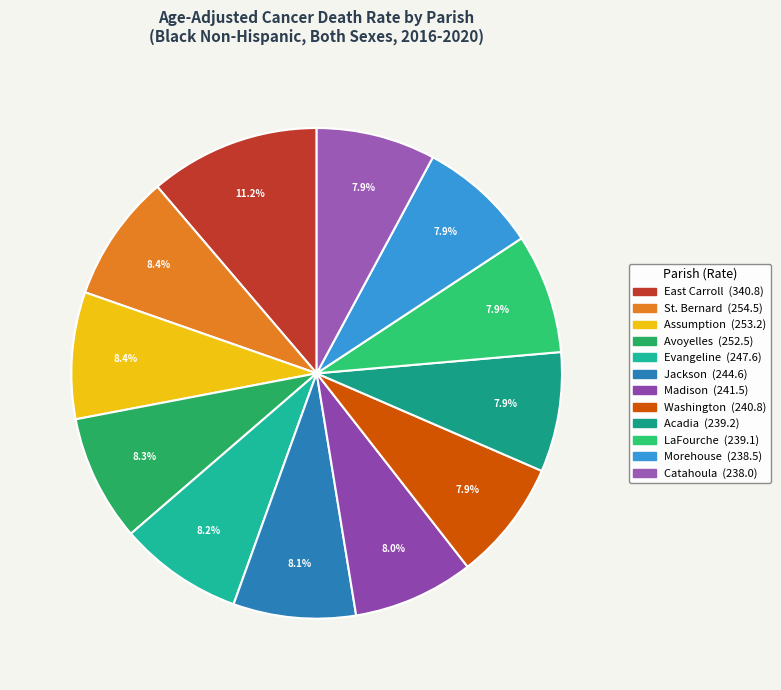

What percentage is NOT represented by LaFourche?

92.1%